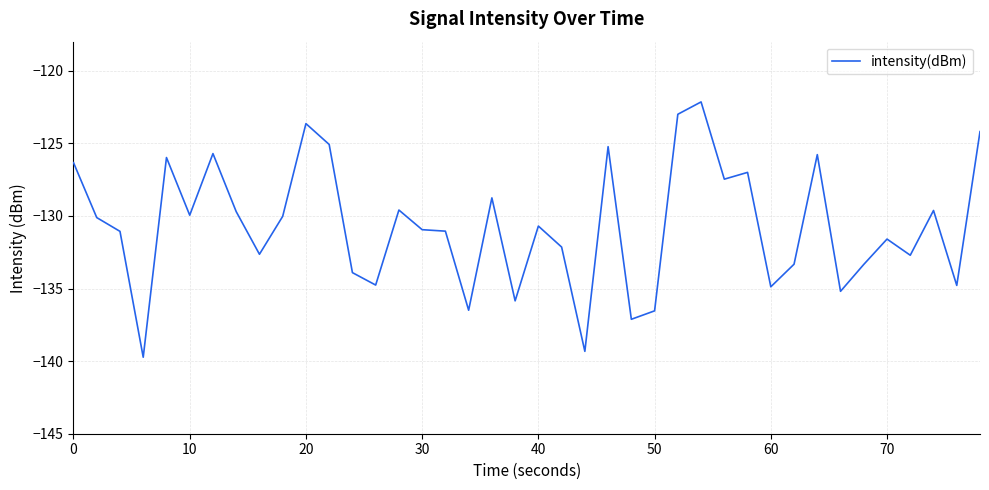

What is the difference between the maximum and minimum values?

17.6